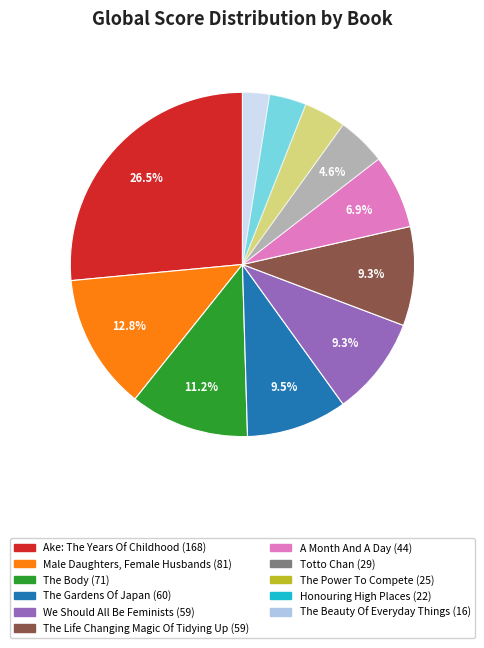

Is the sum of Honouring High Places and Totto Chan greater than half?

No